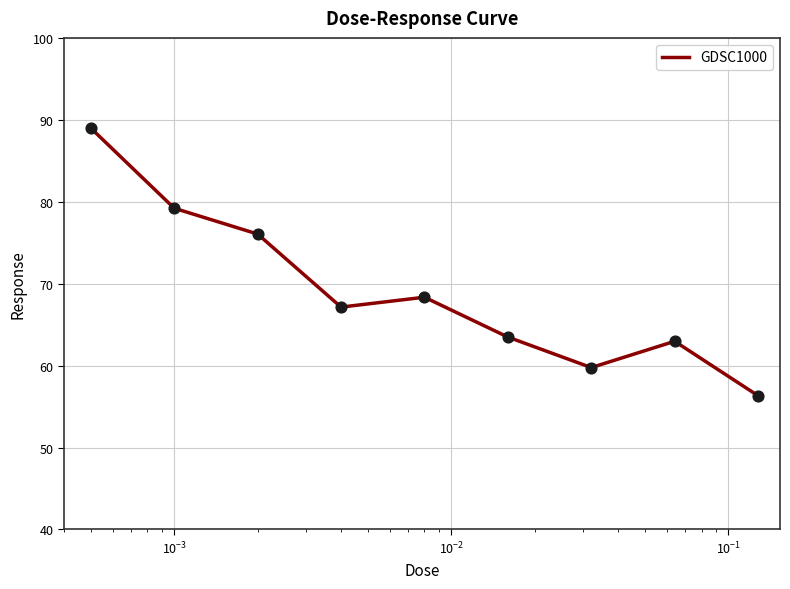

What is the minimum value shown in the chart?

56.3